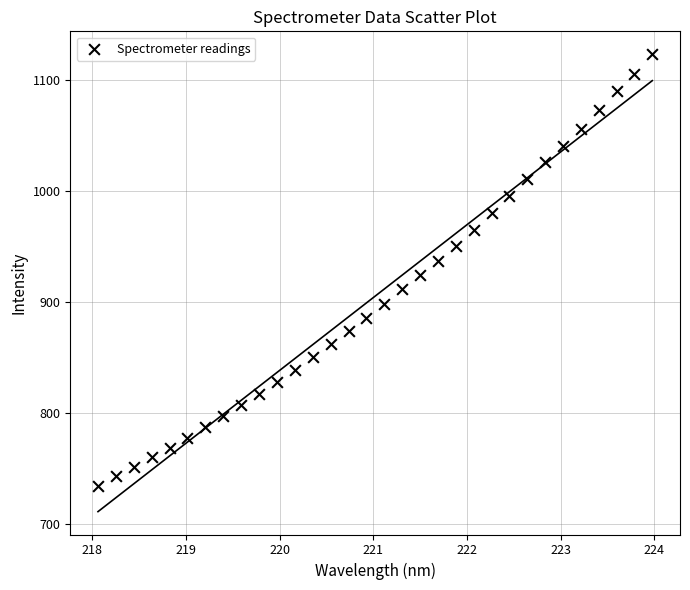

What is the range of Y values (max minus min)?

388.3